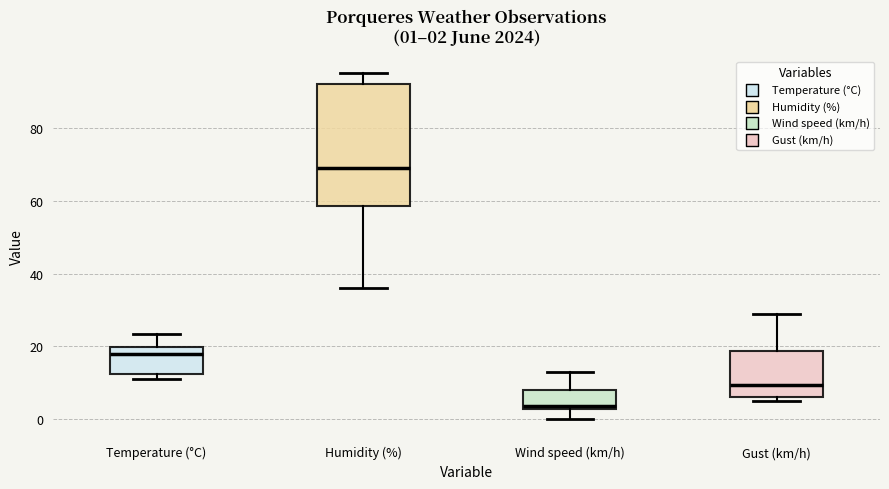

Comparing the boxes themselves (not the whiskers), which one is the tallest?

Humidity (%)